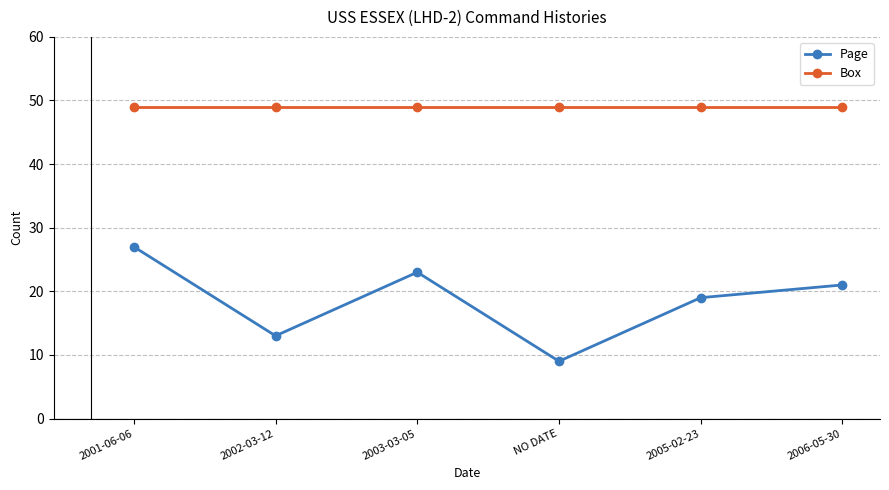

True or false: Box and Page intersect in this chart.

False